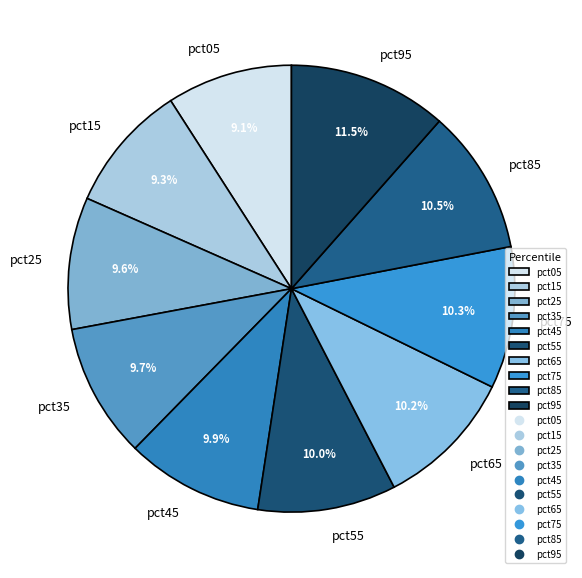

What percentage is the pct35 slice, to the nearest percent?

10%